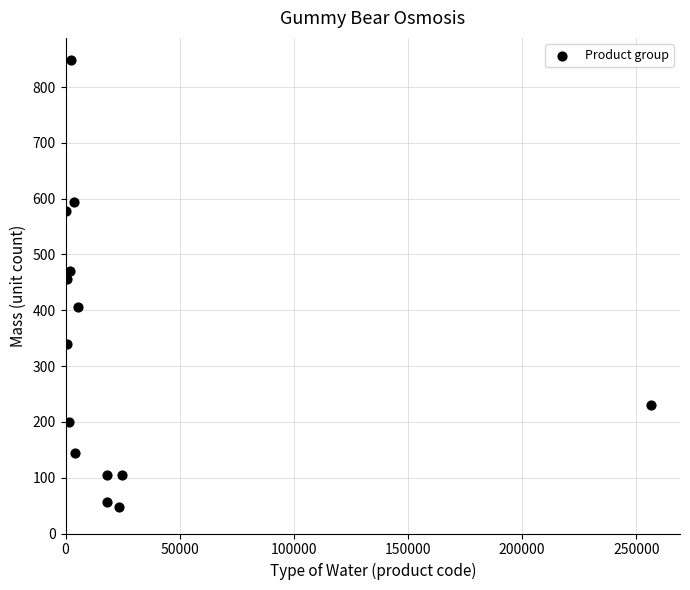

What is the range of Y values (max minus min)?

800